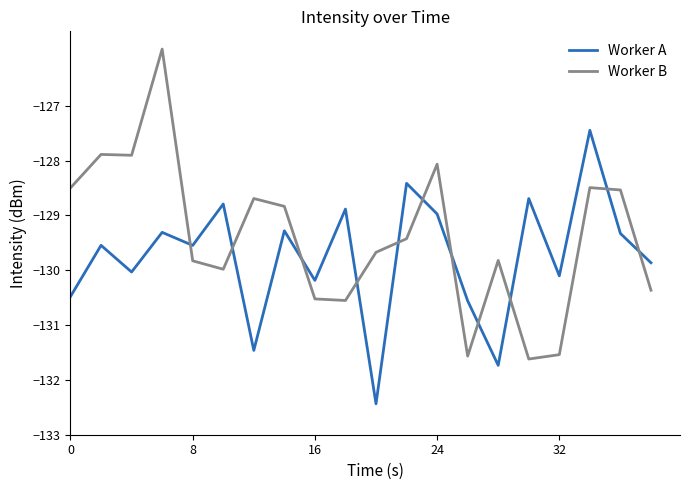

What is the difference between the maximum and minimum values in the Worker B series?

5.7